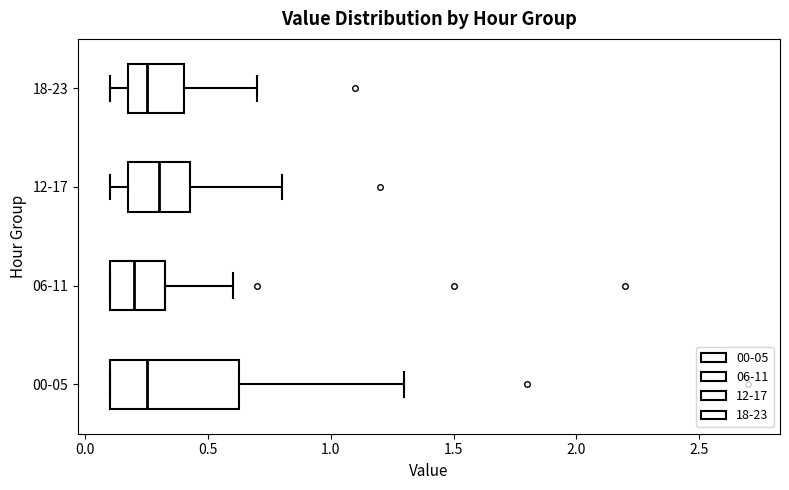

Reading bottom to top, transcribe this box plot: for each box, give where its median line is, the range the box spans, and where its two whiskers end, as read against the x-axis. The values are not printed on the chart, so give them approximately, as read against the axis.

00-05: median 0.25, box 0.10 to 0.65, whiskers 0.10 to 1.30
06-11: median 0.20, box 0.10 to 0.35, whiskers 0.10 to 0.60
12-17: median 0.30, box 0.20 to 0.45, whiskers 0.10 to 0.80
18-23: median 0.25, box 0.20 to 0.40, whiskers 0.10 to 0.70